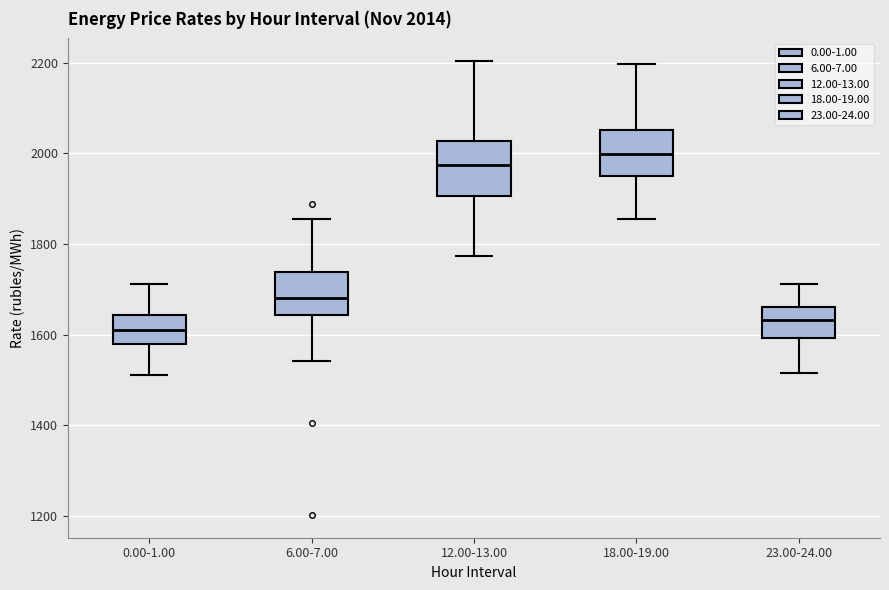

Which box has the lowest median line?

0.00-1.00